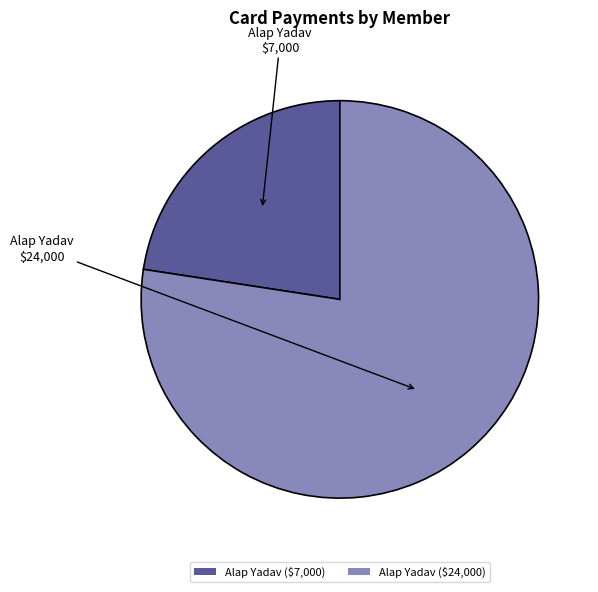

Rank the categories by value from lowest to highest.

Alap Yadav ($7,000), Alap Yadav ($24,000)